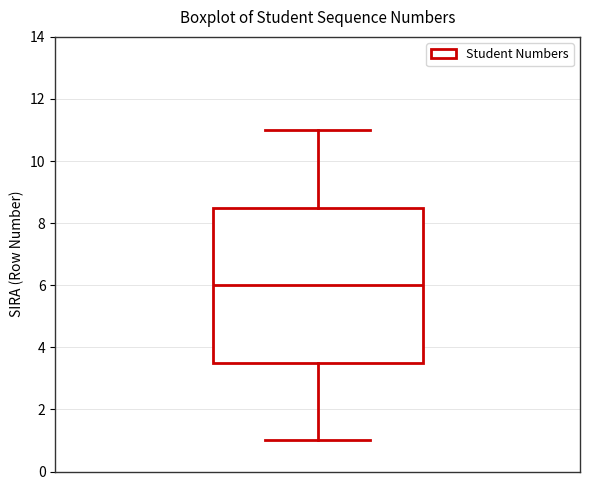

Read this box plot against the y-axis: the position of the median line, the range covered by the box, and the ends of both whiskers. The values are not printed on the chart, so give them approximately, as read against the axis.

median 6.0, box 3.6 to 8.6, whiskers 1.0 to 11.0